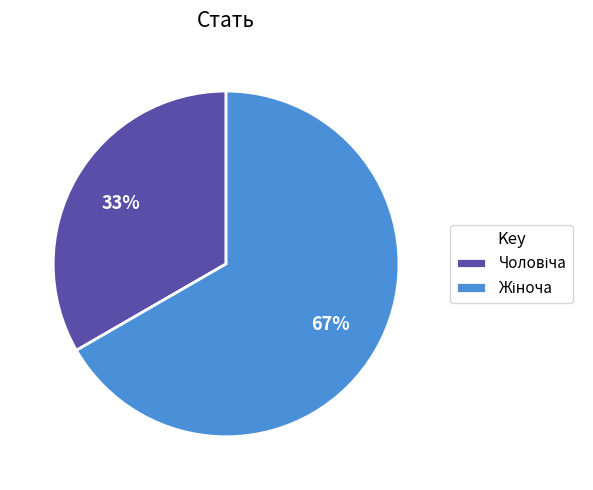

Is there a majority slice in this chart?

Yes